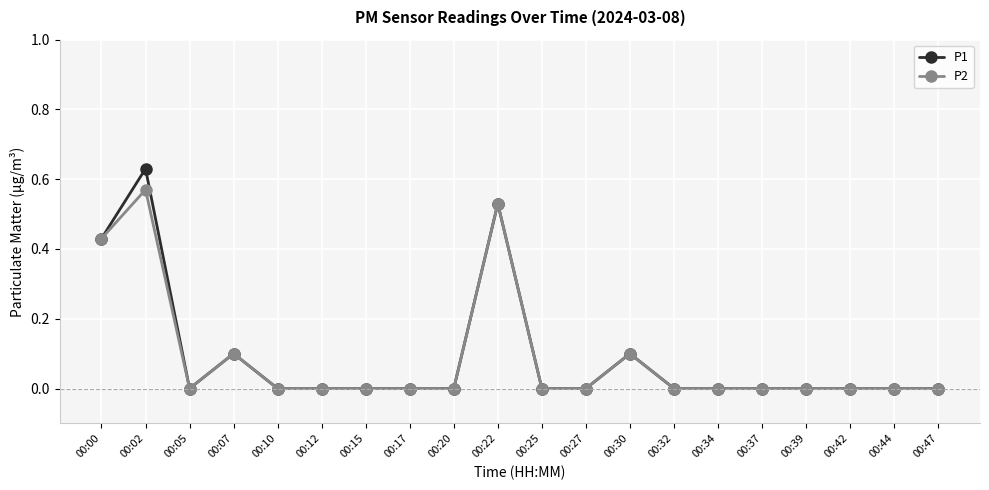

Rank the series by their maximum value, from highest to lowest.

P1, P2